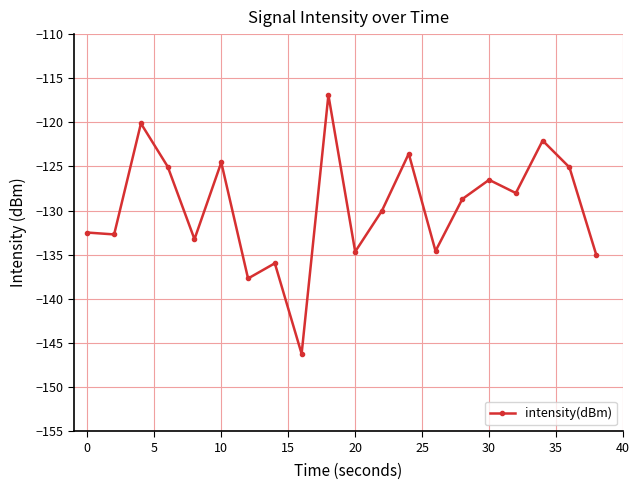

What is the value of the 19th point from the left?

-125.1